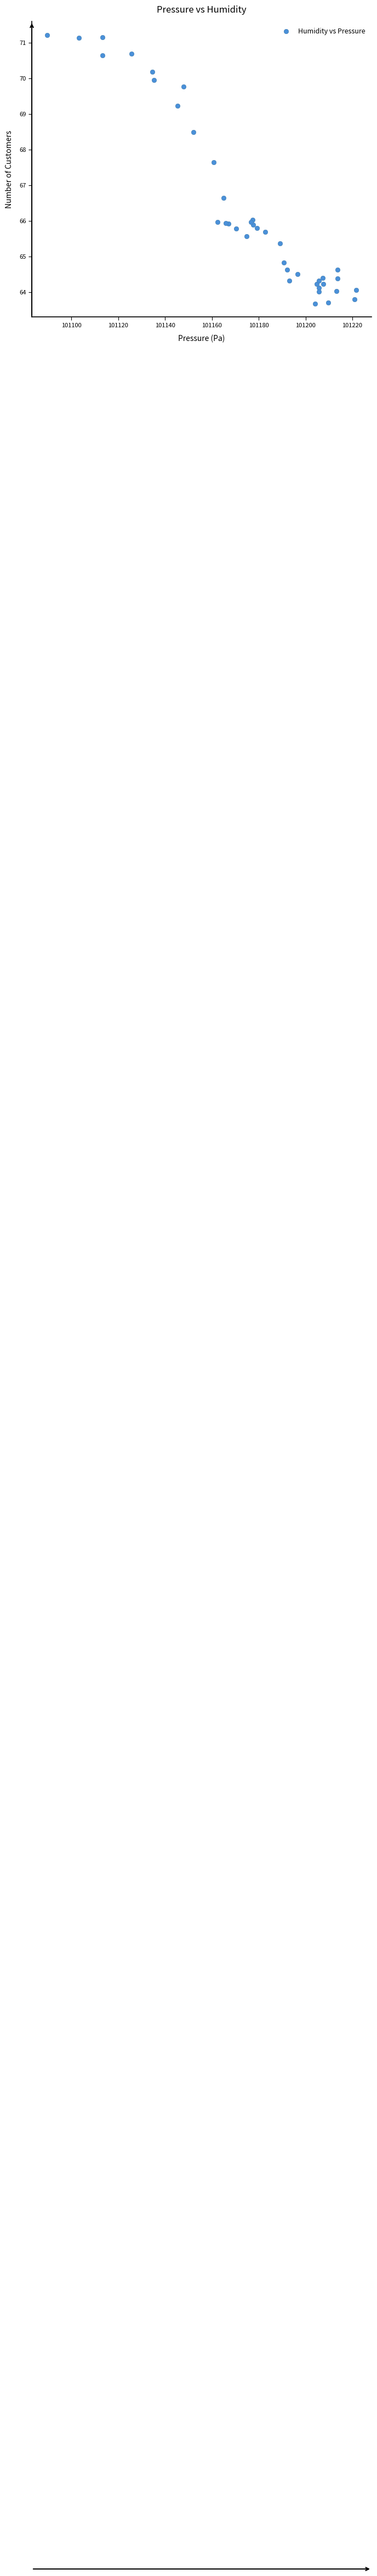

What Y value in the scatter plot is closest to 67?

66.6